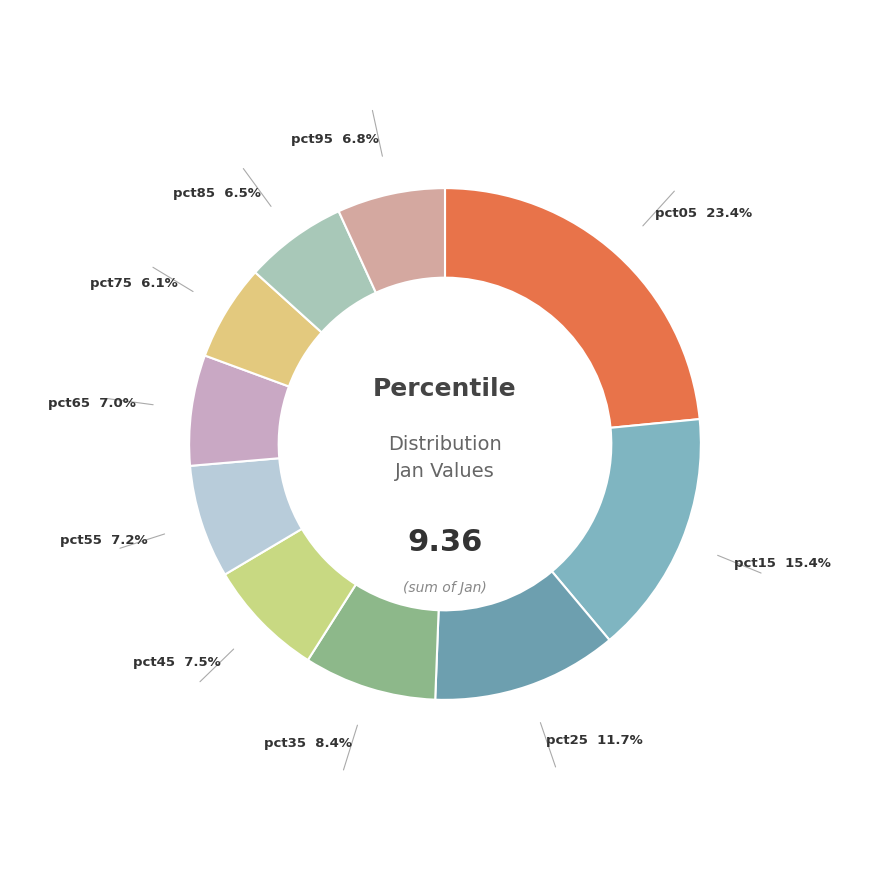

Count the number of slices in the pie.

10